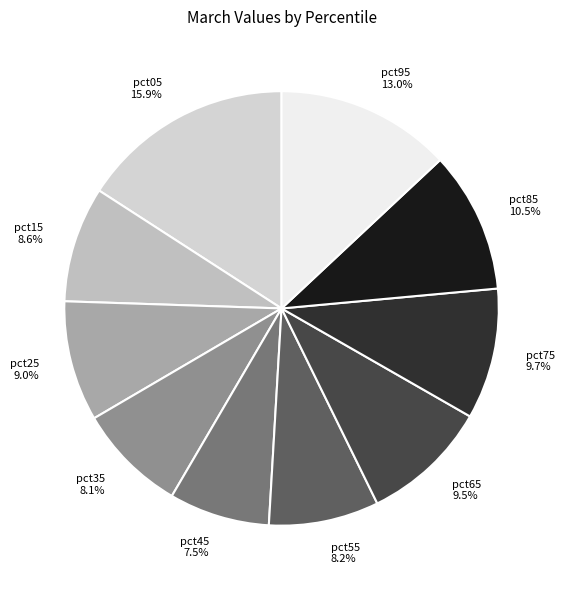

To the nearest percent, what portion does pct95 represent?

13%